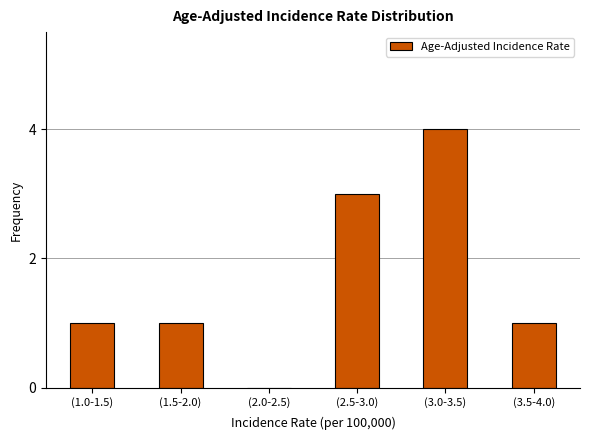

Reading left to right, extract all data points from this chart.

(1.0-1.5)=1	(1.5-2.0)=1	(2.0-2.5)=0	(2.5-3.0)=3	(3.0-3.5)=4	(3.5-4.0)=1